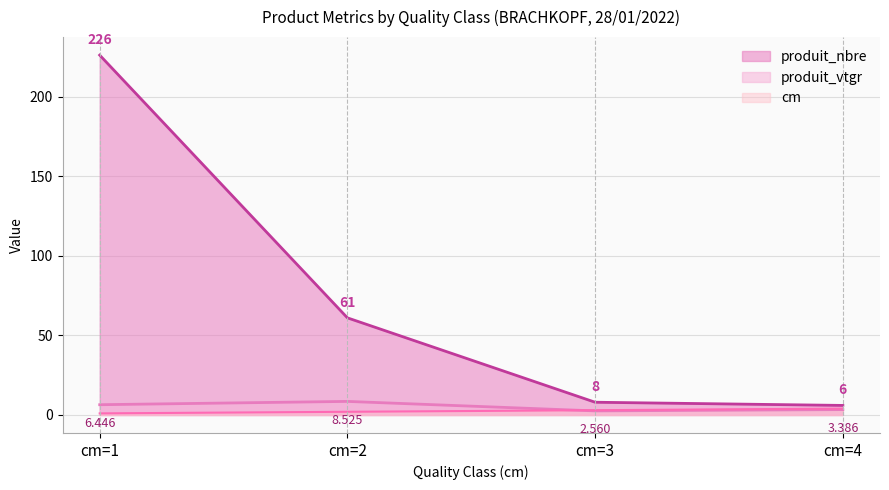

True or false: produit_vtgr has a value of 8.5 at cm=2.

True